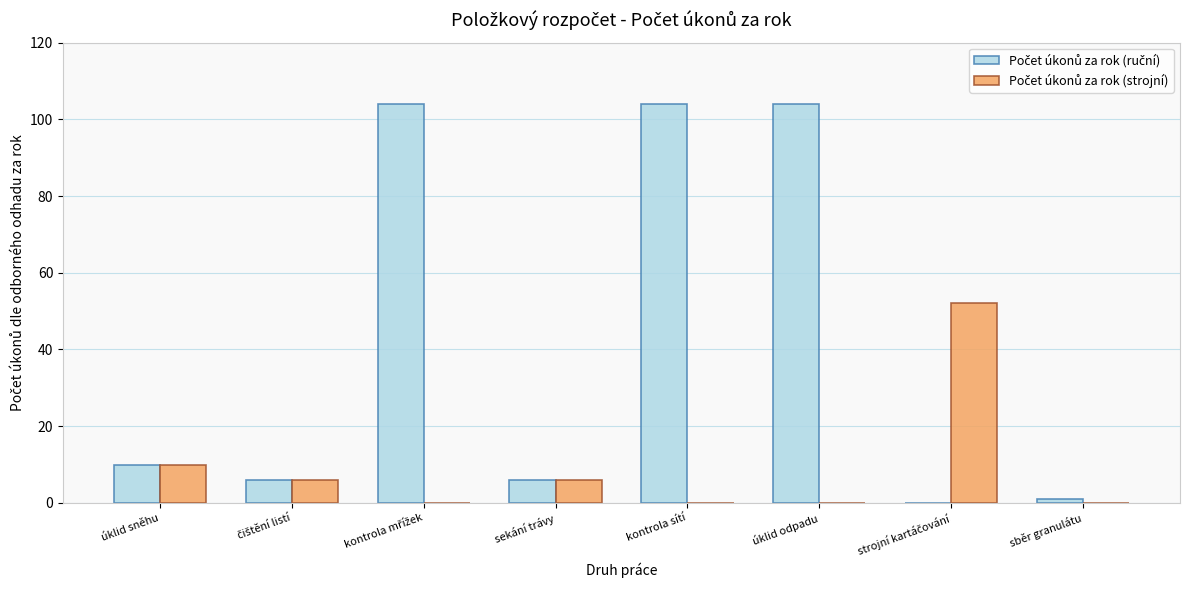

What is the greatest value displayed?

104